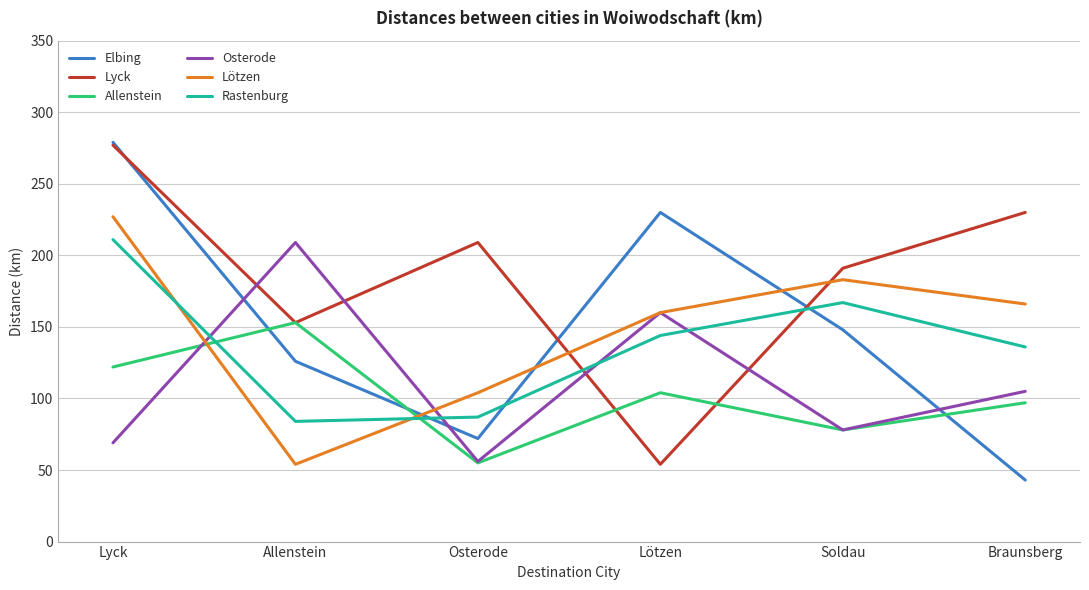

Which category has the highest value in the Lötzen series?

Lyck